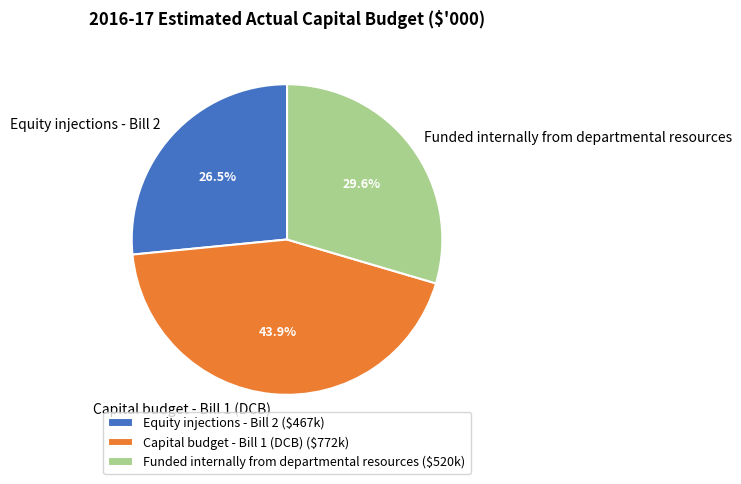

Between Funded internally from departmental resources and Capital budget - Bill 1 (DCB), which is larger?

Capital budget - Bill 1 (DCB)